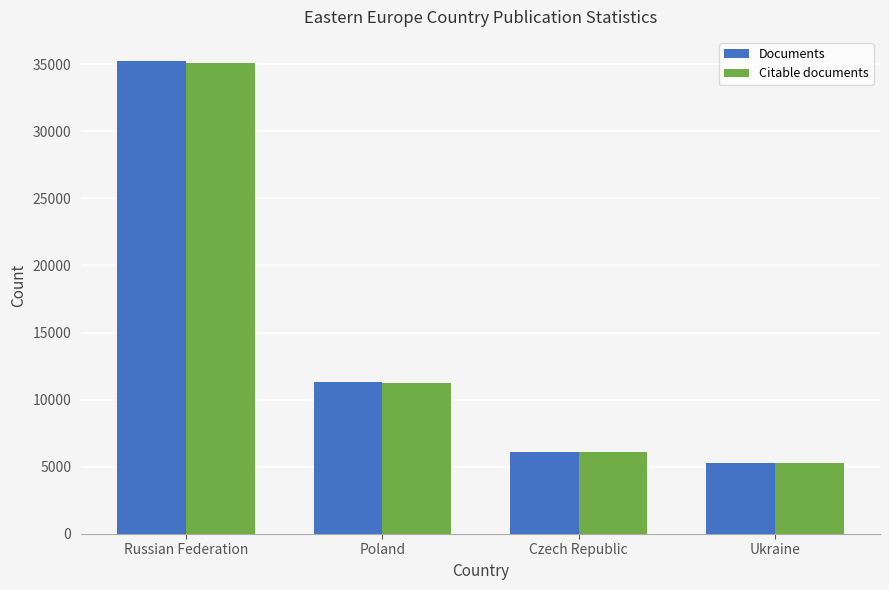

List the labels in order of Citable documents value, smallest first.

Ukraine, Czech Republic, Poland, Russian Federation